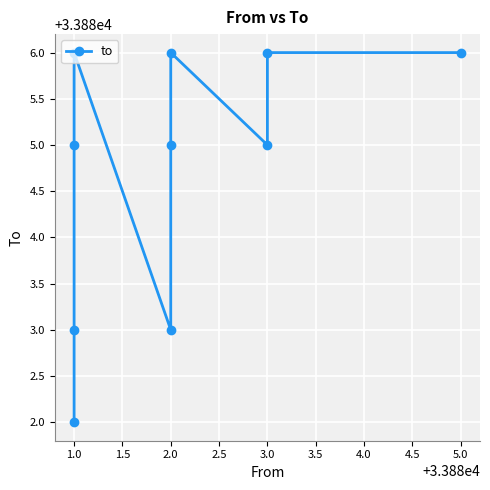

Is it true that the value at 1.0 is 47518?

False